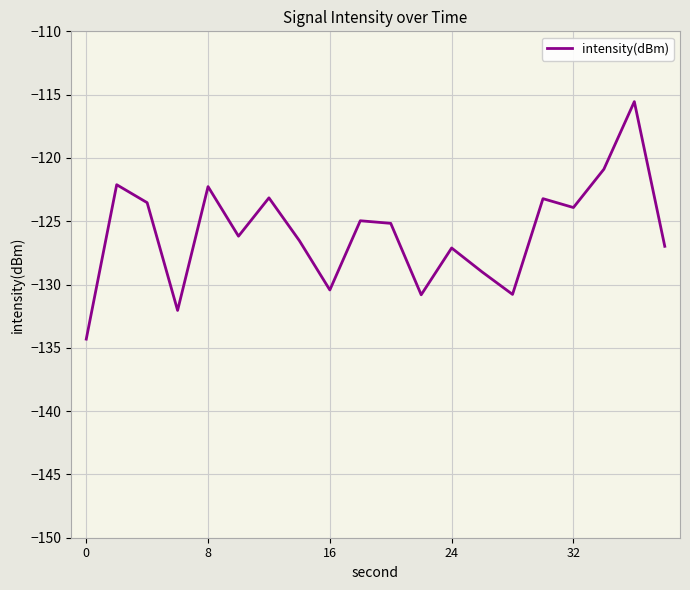

True or false: the data has more than 2 interior local peaks.

True